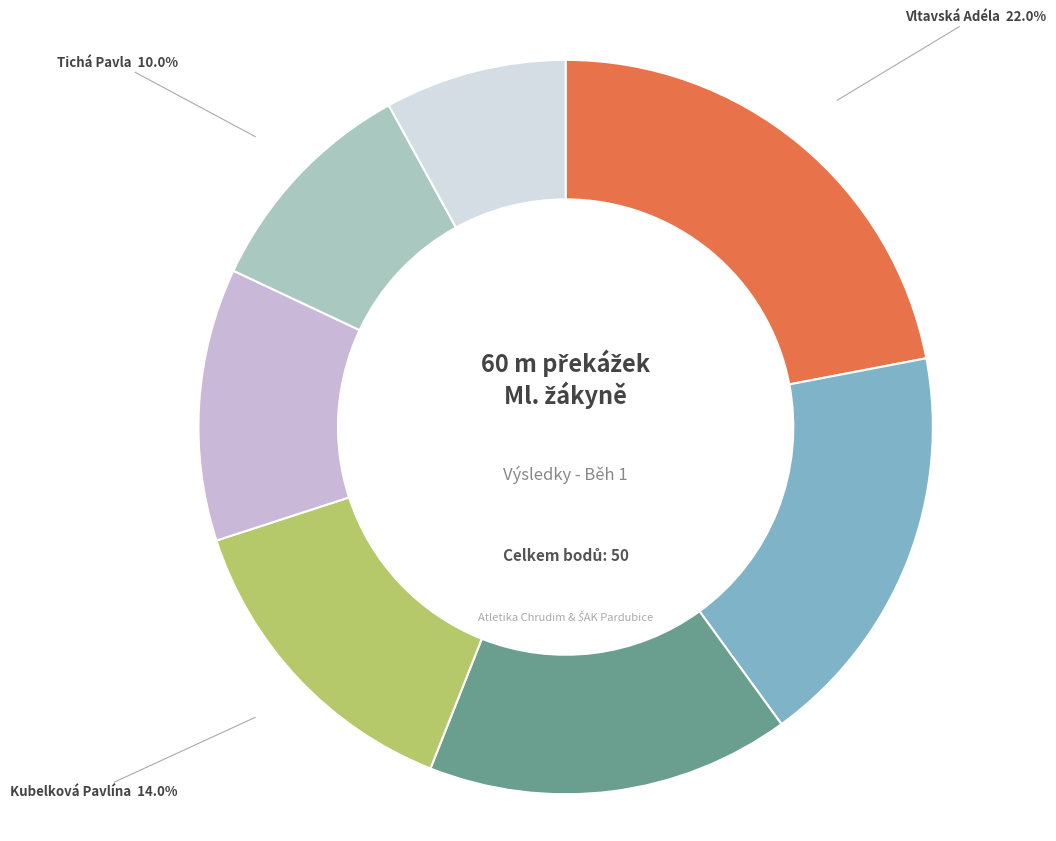

Count the number of slices in the pie.

7